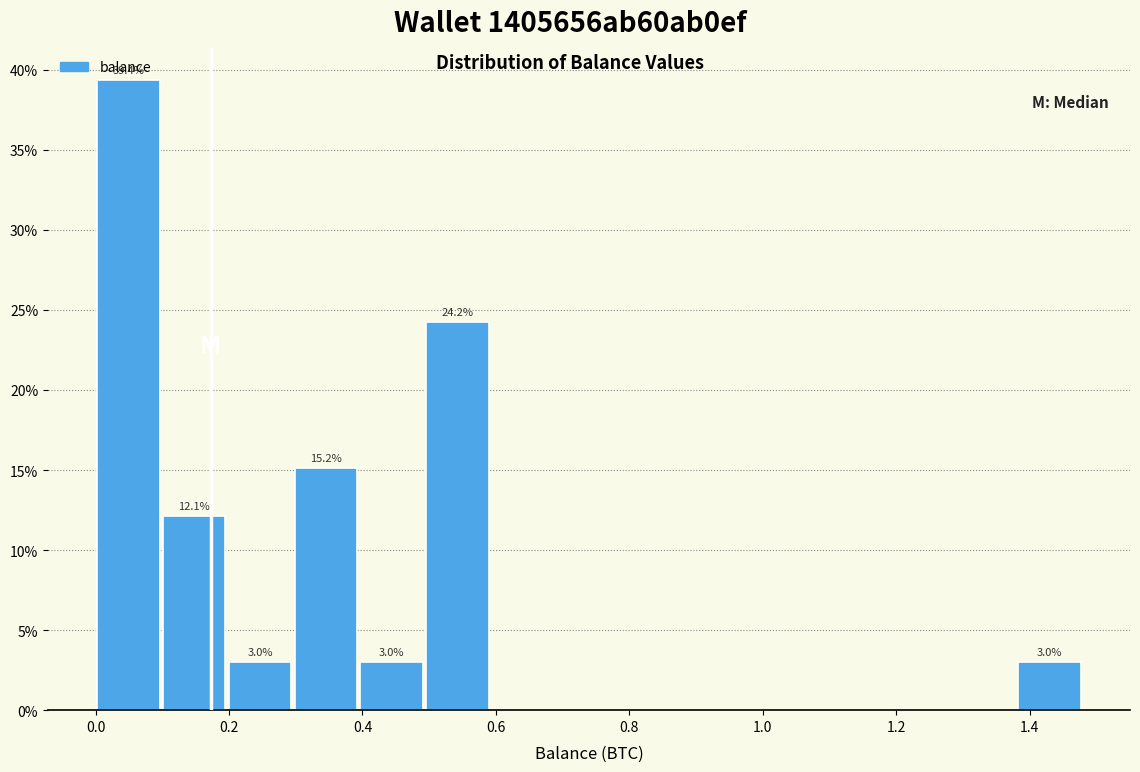

Which range on the x-axis has the tallest bar?

0.00 to 0.10